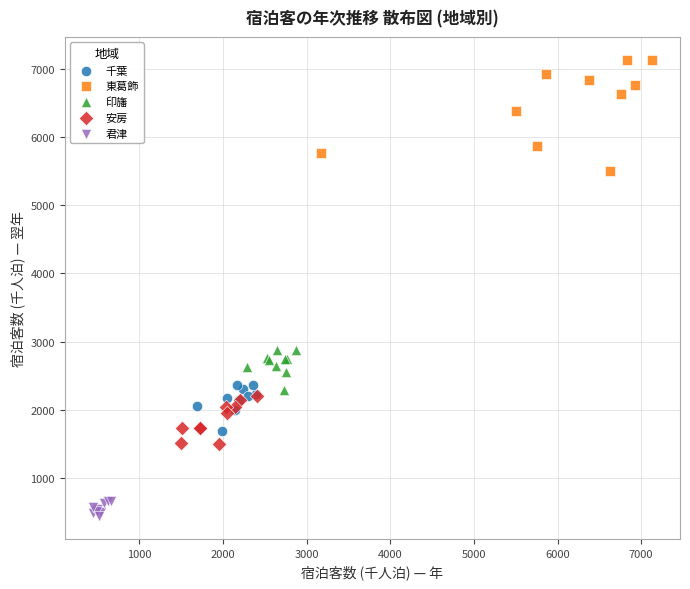

Which series reaches the maximum Y coordinate?

東葛飾